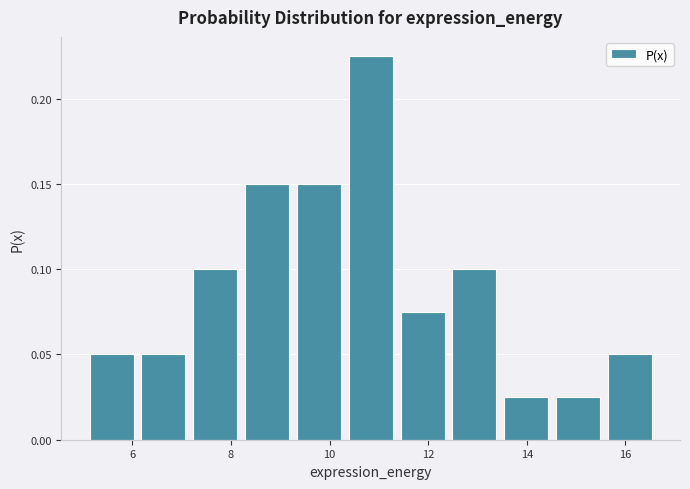

How tall is the bar that spans 9.2 to 10.4 on the x-axis? Neither the bar edges nor the heights are printed on the chart, so give them approximately, as read against the axes.

0.150